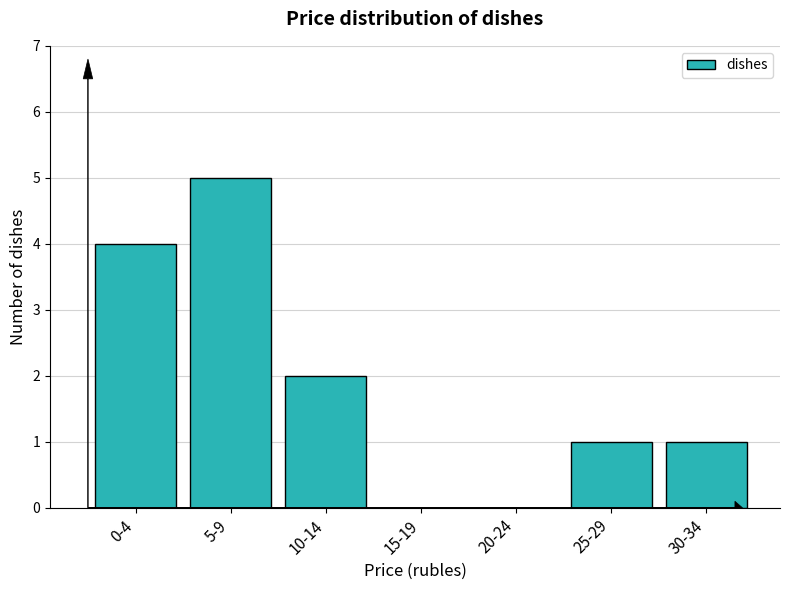

Reading left to right, transcribe all the data shown in this chart.

0-4=4	5-9=5	10-14=2	15-19=0	20-24=0	25-29=1	30-34=1